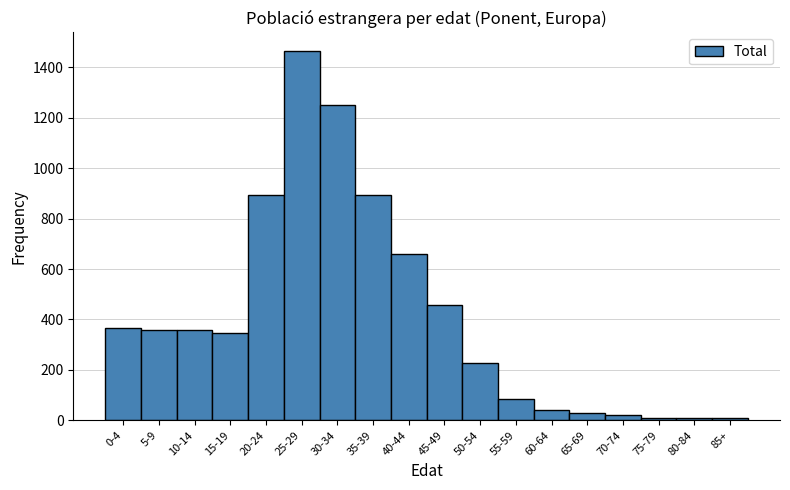

What is the change in value from 15-19 to 50-54?

-122